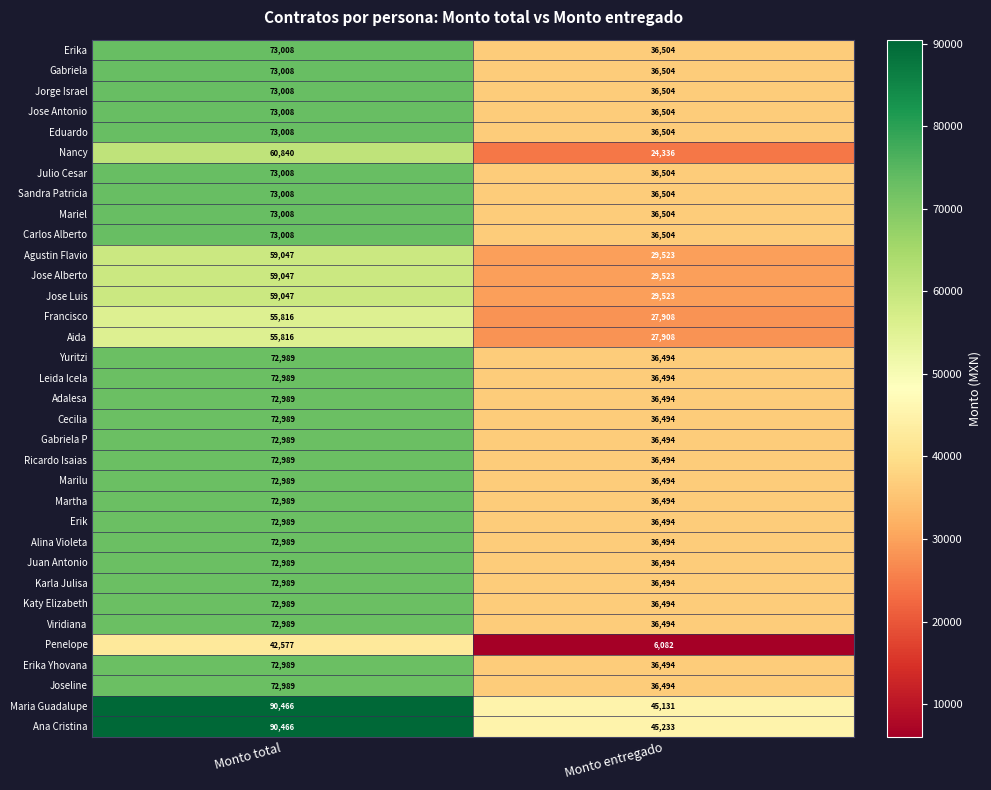

What is the minimum value shown in the chart?

6082